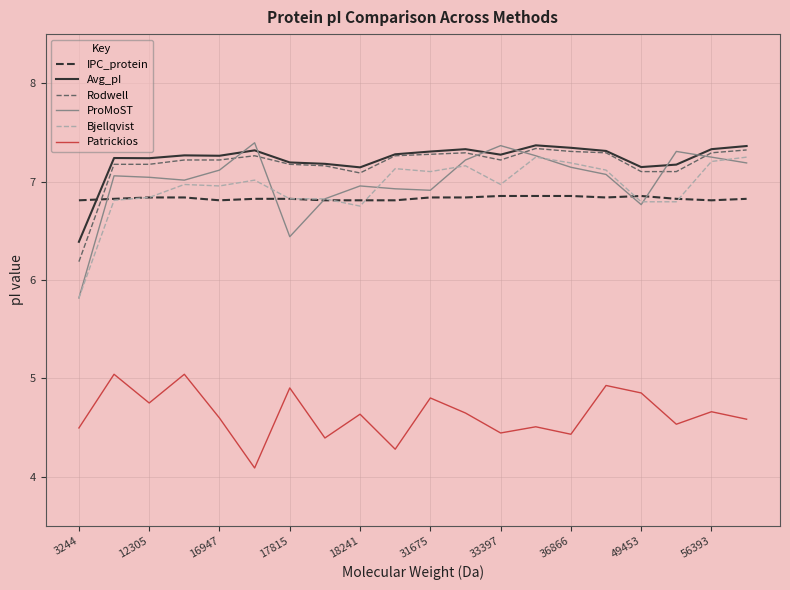

What is the highest value of the ProMoST series?

7.4